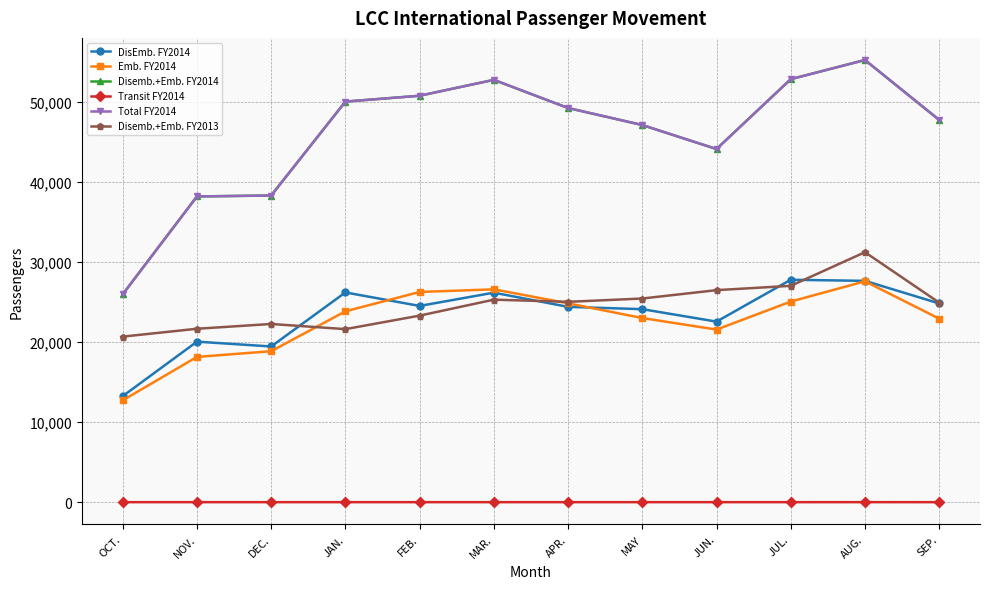

What position from the right is FEB.?

8